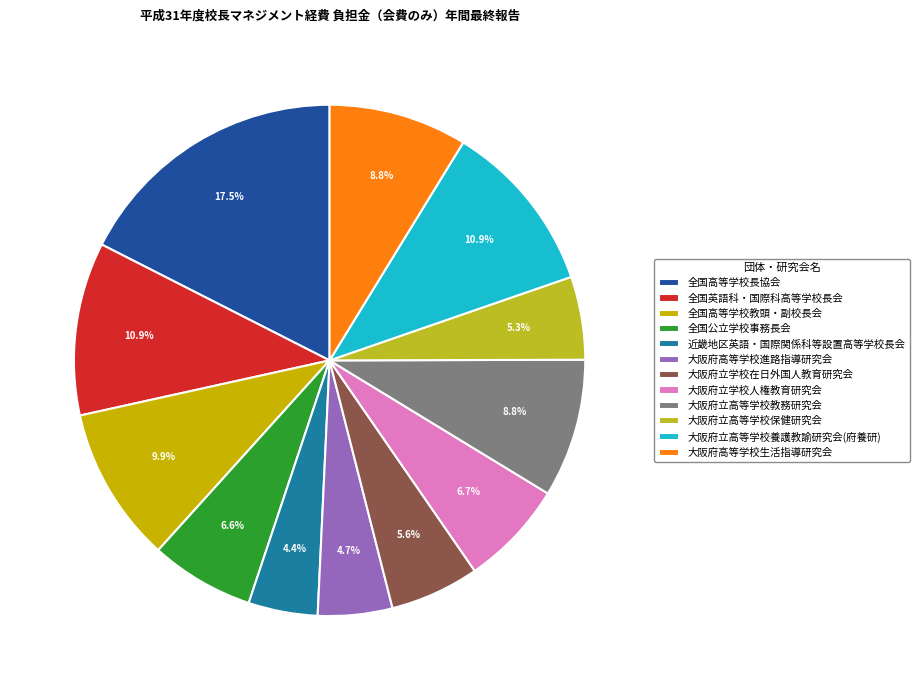

What portion of the pie excludes 全国公立学校事務長会?

93.4%